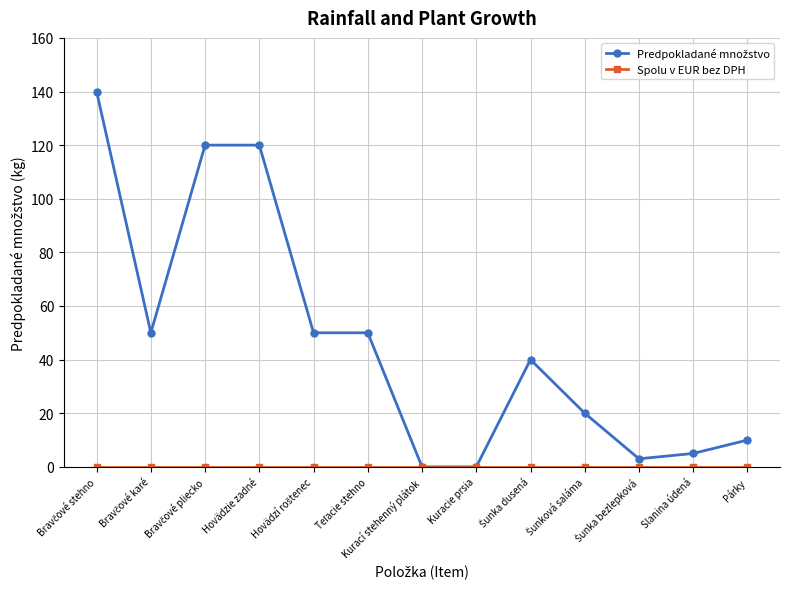

What is the maximum value shown in the chart?

140